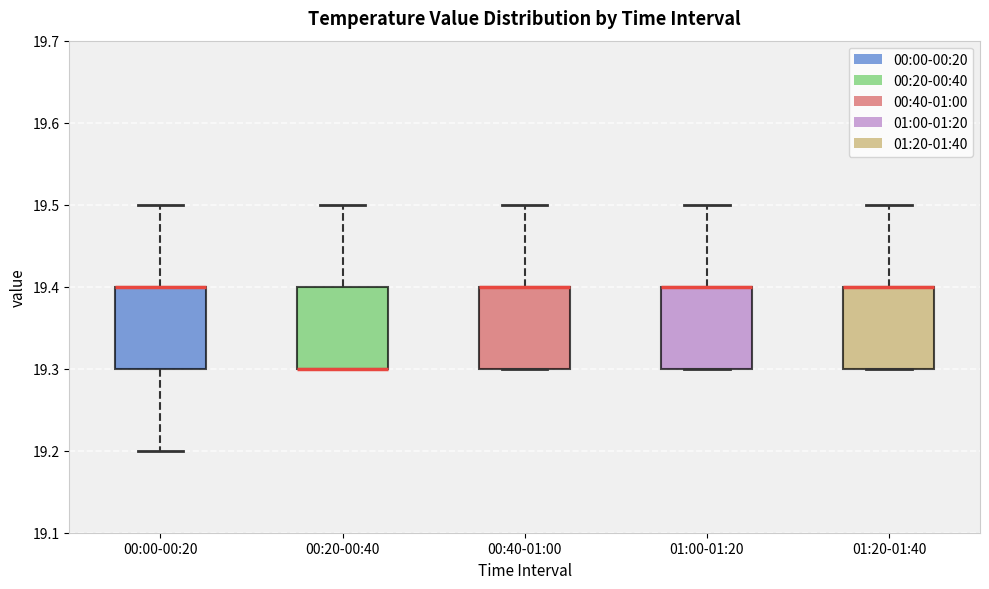

Reading left to right, transcribe this box plot: for each box, give where its median line is, the range the box spans, and where its two whiskers end, as read against the y-axis. The values are not printed on the chart, so give them approximately, as read against the axis.

00:00-00:20: median 19.4 (drawn on the box's upper edge), box 19.3 to 19.4, whiskers 19.2 to 19.5
00:20-00:40: median 19.3 (drawn on the box's lower edge), box 19.3 to 19.4, whiskers 19.3 to 19.5
00:40-01:00: median 19.4 (drawn on the box's upper edge), box 19.3 to 19.4, whiskers 19.3 to 19.5
01:00-01:20: median 19.4 (drawn on the box's upper edge), box 19.3 to 19.4, whiskers 19.3 to 19.5
01:20-01:40: median 19.4 (drawn on the box's upper edge), box 19.3 to 19.4, whiskers 19.3 to 19.5